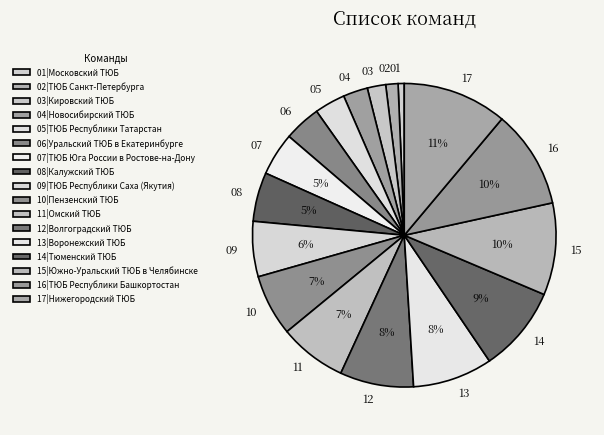

Is there any slice that represents more than half of the pie?

No